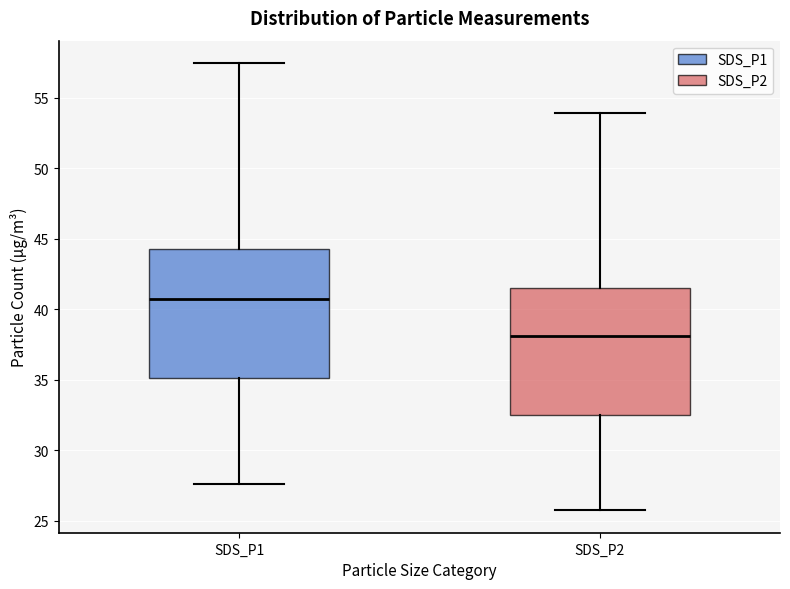

Which box has the highest median line?

SDS_P1